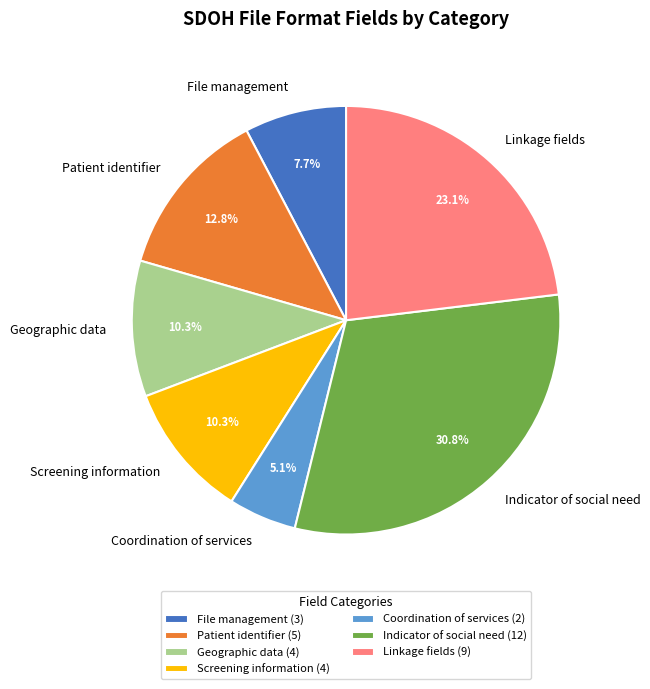

What is the ratio of the value at Linkage fields to the value at Indicator of social need?

0.8